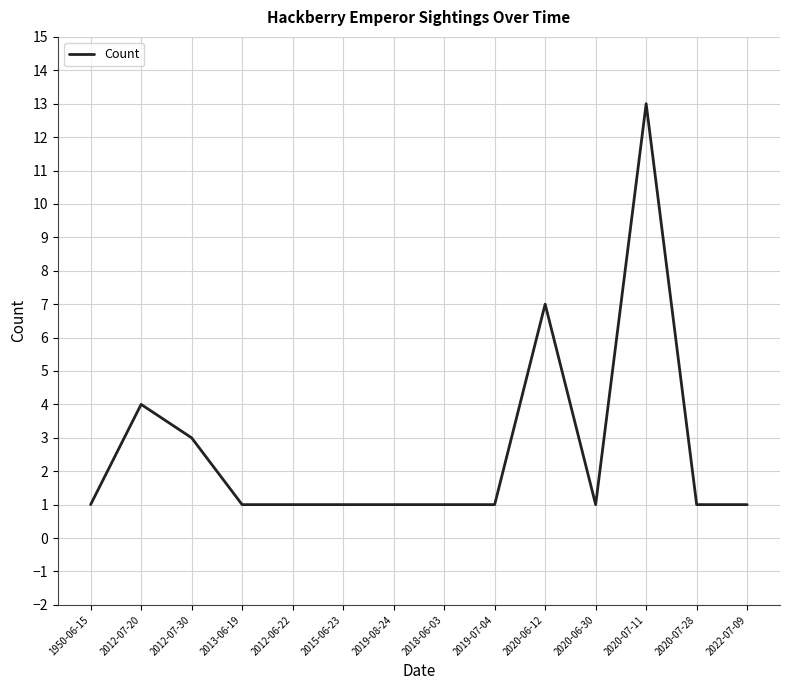

How many lines are shown in the chart?

1